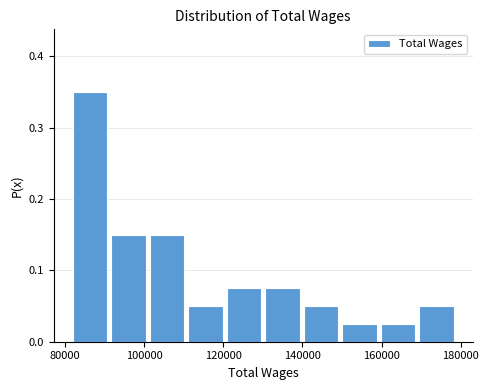

What is the height of the bar covering 130000 to 140000 on the x-axis? Neither the bar edges nor the heights are printed on the chart, so give them approximately, as read against the axes.

0.08